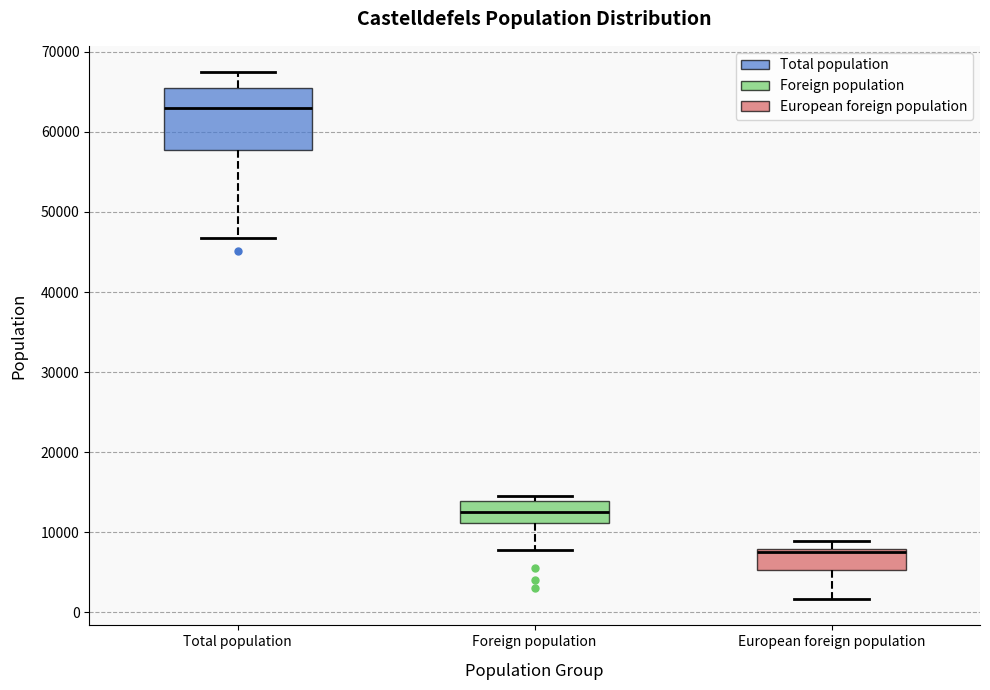

Reading left to right, read every box against the y-axis: the position of its median line, the range the box covers, and the ends of its whiskers. The values are not printed on the chart, so give them approximately, as read against the axis.

Total population: median 63000, box 58000 to 65000, whiskers 47000 to 67000
Foreign population: median 13000, box 11000 to 14000, whiskers 8000 to 14000 (just above the box's upper edge)
European foreign population: median 8000 (just below the box's upper edge), box 5000 to 8000, whiskers 2000 to 9000